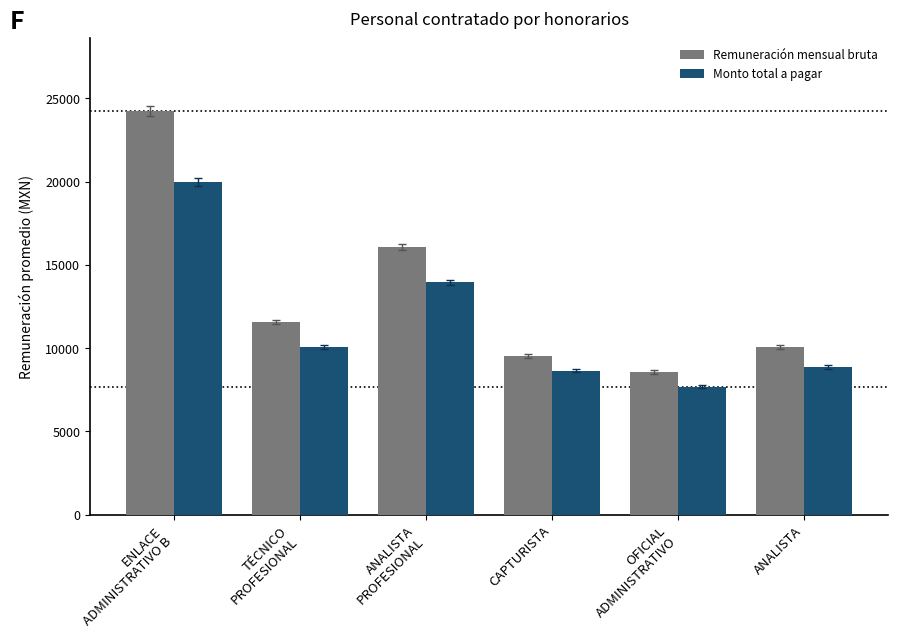

The value of Monto total a pagar at CAPTURISTA is 8649.3. True or false?

True